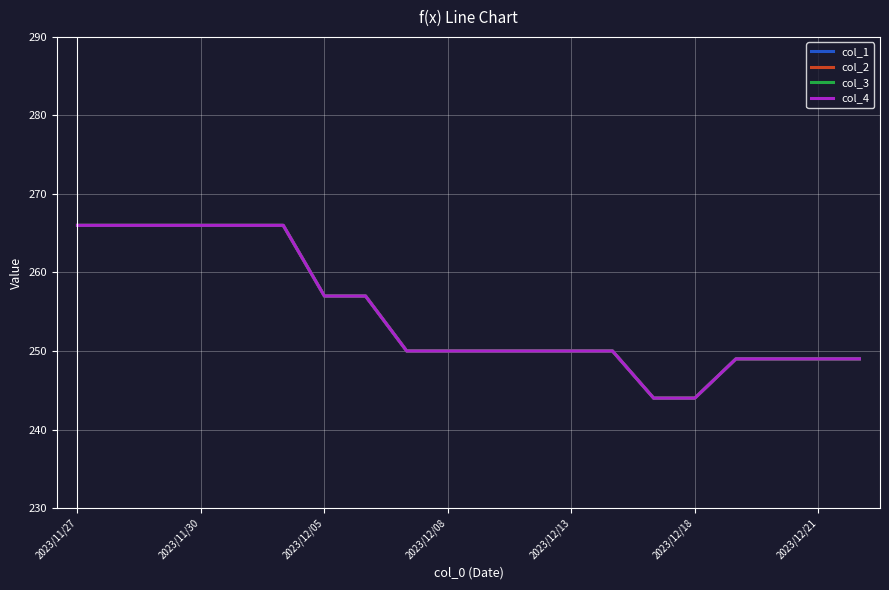

Which series has the widest spread of values?

col_1